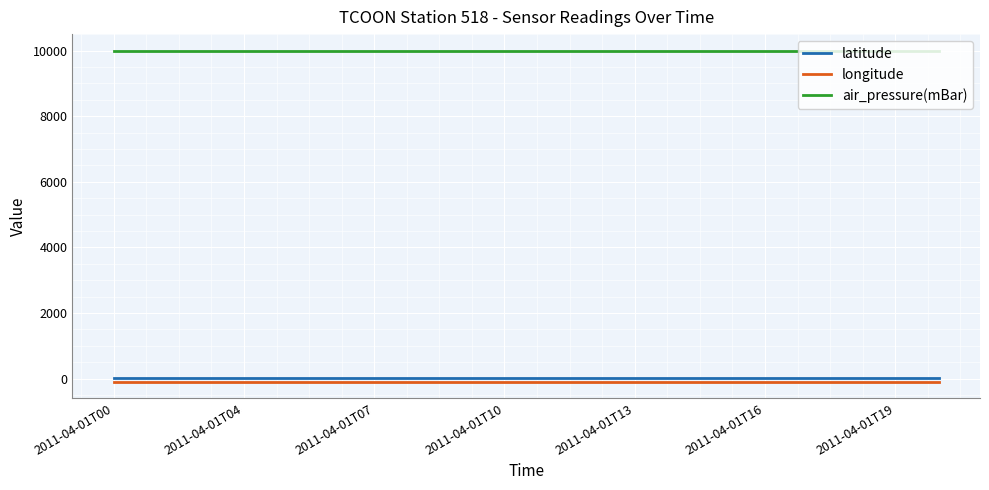

True or false: longitude and air_pressure(mBar) intersect in this chart.

False